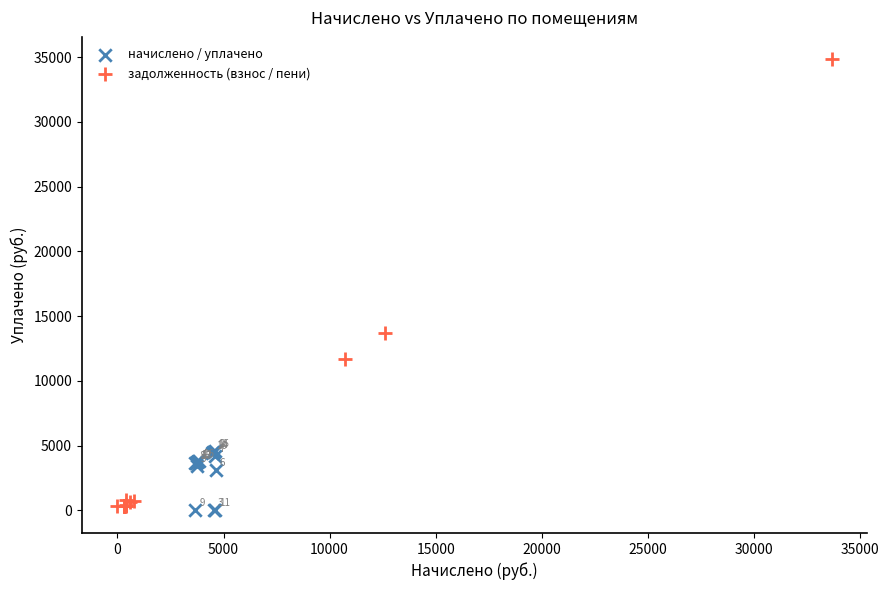

What are all the series names shown in the legend?

начислено / уплачено, задолженность (взнос / пени)